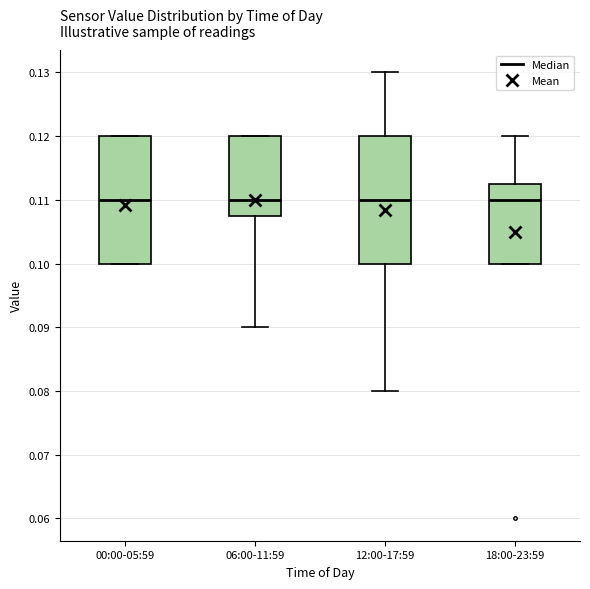

Reading left to right, read every box against the y-axis: the position of its median line, the range the box covers, and the ends of its whiskers. The values are not printed on the chart, so give them approximately, as read against the axis.

00:00-05:59: median 0.110, box 0.100 to 0.120, whiskers 0.100 to 0.120
06:00-11:59: median 0.110, box 0.108 to 0.120, whiskers 0.090 to 0.120
12:00-17:59: median 0.110, box 0.100 to 0.120, whiskers 0.080 to 0.130
18:00-23:59: median 0.110, box 0.100 to 0.113, whiskers 0.100 to 0.120